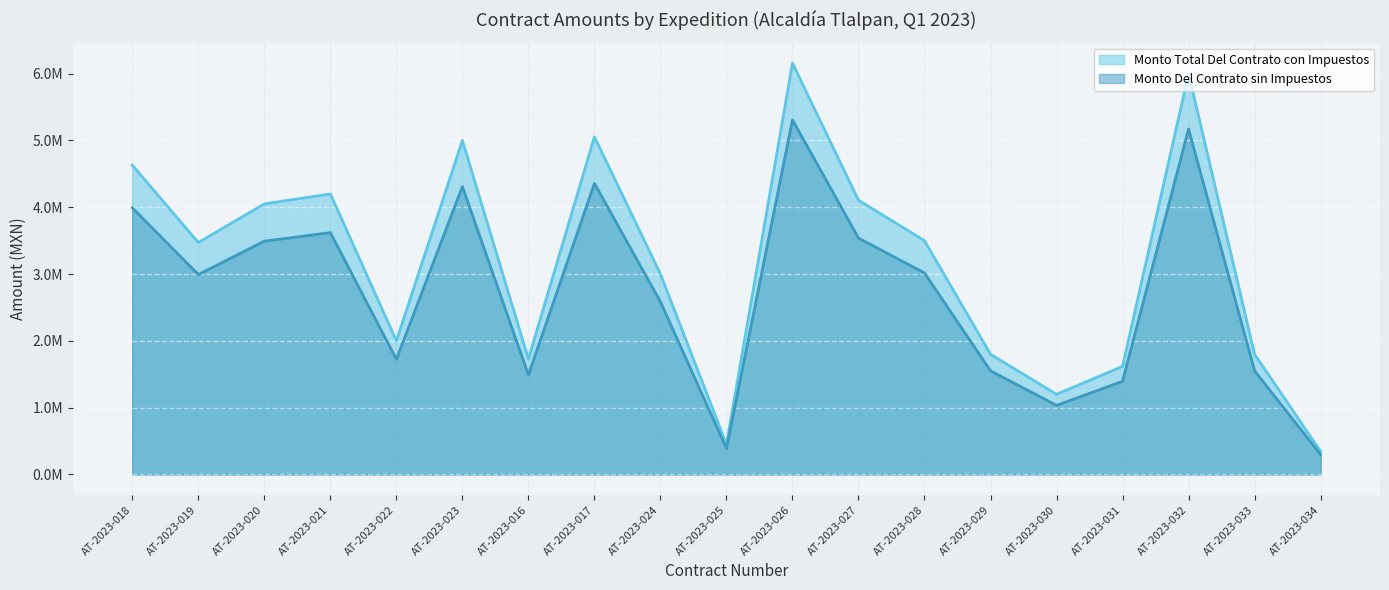

True or false: Monto Del Contrato sin Impuestos and Monto Total Del Contrato con Impuestos intersect in this chart.

False